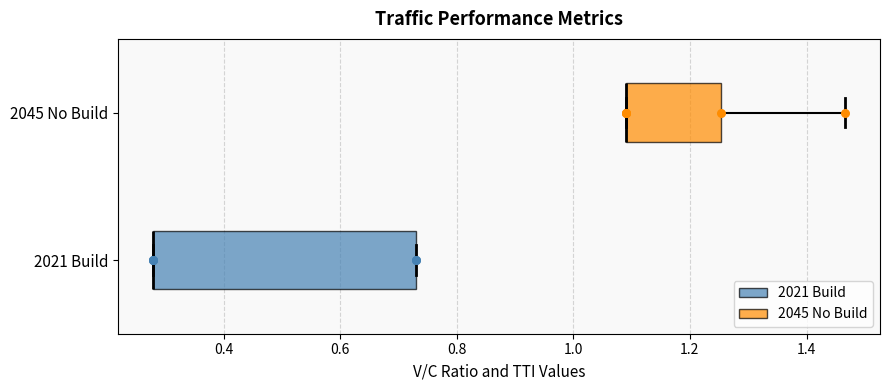

Which box is the widest, from its left edge to its right edge?

2021 Build